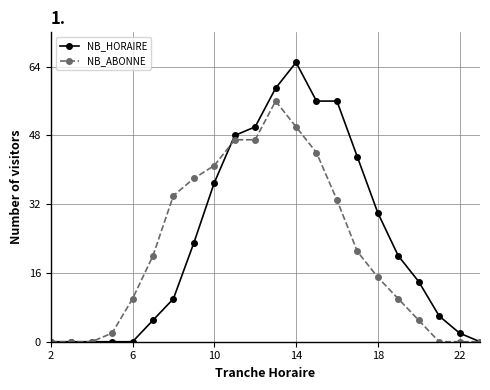

Is this an area chart (filled region under the line)?

No